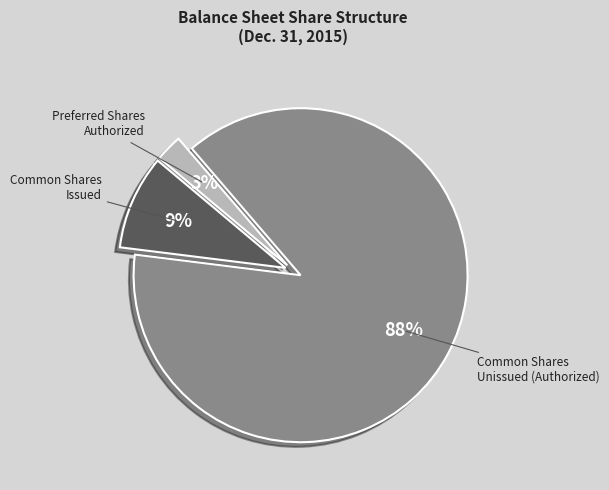

To the nearest percent, what is the average slice percentage?

33%